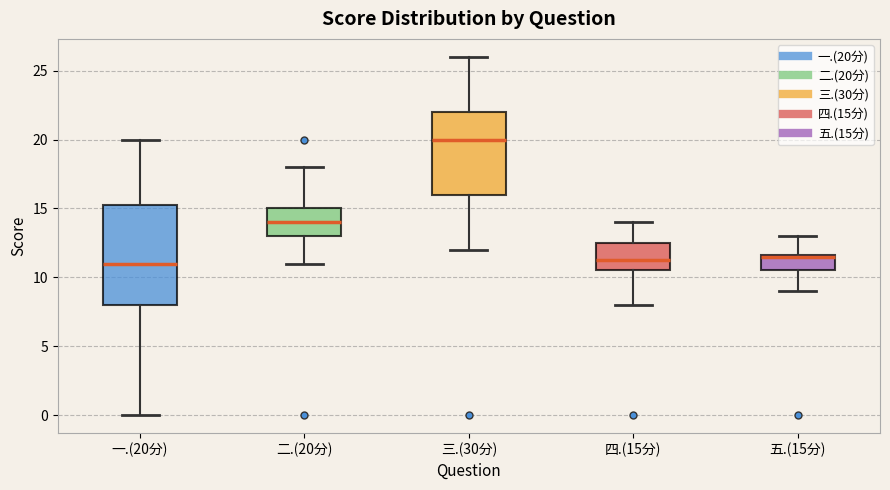

Where does the upper whisker of the box for 三.(30分) end on the y-axis? The values are not printed on the chart, so give them approximately, as read against the axis.

26.0